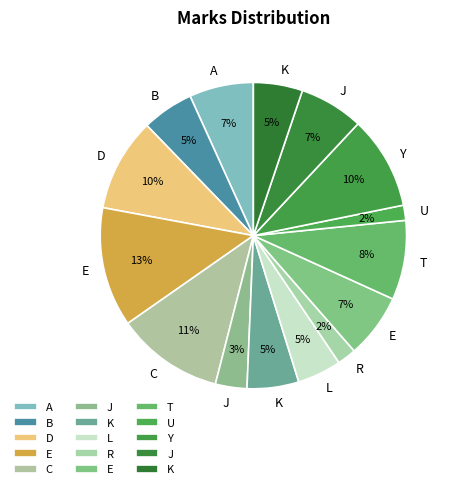

Which category has the biggest portion of the pie?

E